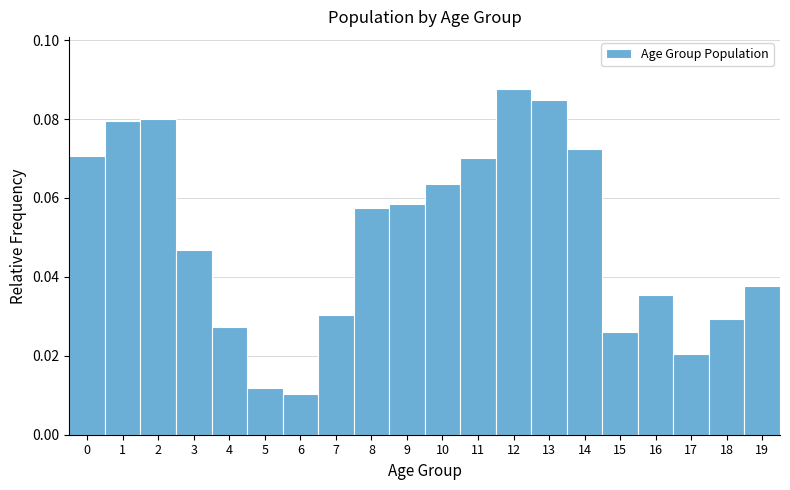

Reading left to right, list every bar in this chart as the range it spans on the x-axis followed by its height. The values are not printed on the chart, so give them approximately, as read against the axis.

-0.5 to 0.5: 0.070
0.5 to 1.5: 0.080
1.5 to 2.5: 0.080
2.5 to 3.5: 0.046
3.5 to 4.5: 0.028
4.5 to 5.5: 0.012
5.5 to 6.5: 0.010
6.5 to 7.5: 0.030
7.5 to 8.5: 0.058
8.5 to 9.5: 0.058
9.5 to 10.5: 0.064
10.5 to 11.5: 0.070
11.5 to 12.5: 0.088
12.5 to 13.5: 0.084
13.5 to 14.5: 0.072
14.5 to 15.5: 0.026
15.5 to 16.5: 0.036
16.5 to 17.5: 0.020
17.5 to 18.5: 0.030
18.5 to 19.5: 0.038